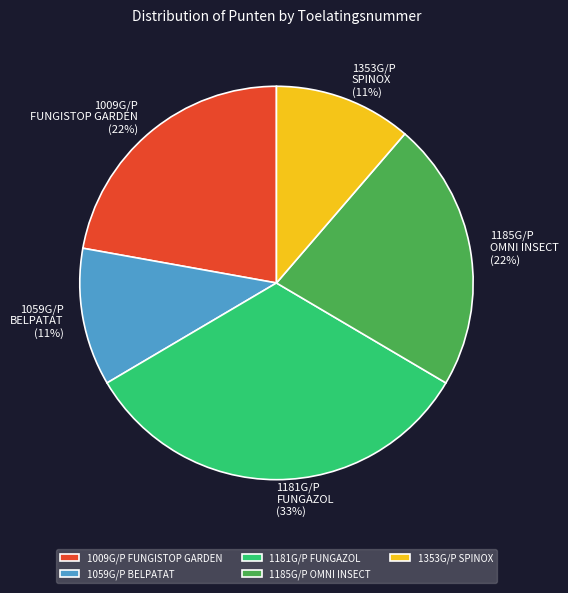

Which category has the biggest portion of the pie?

1181G/P FUNGAZOL